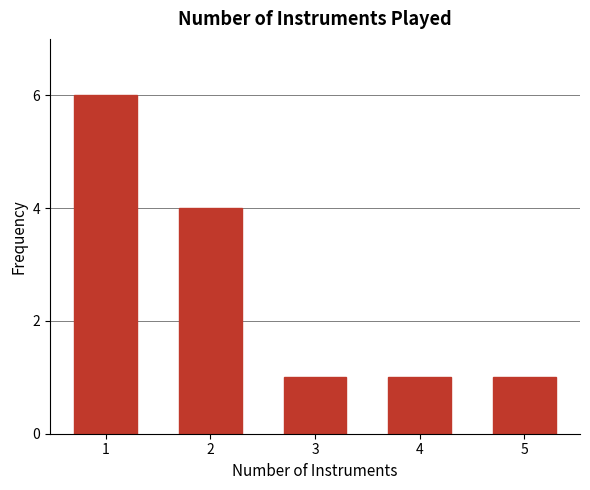

Reading left to right, what are all the values shown in this chart?

6	4	1	1	1